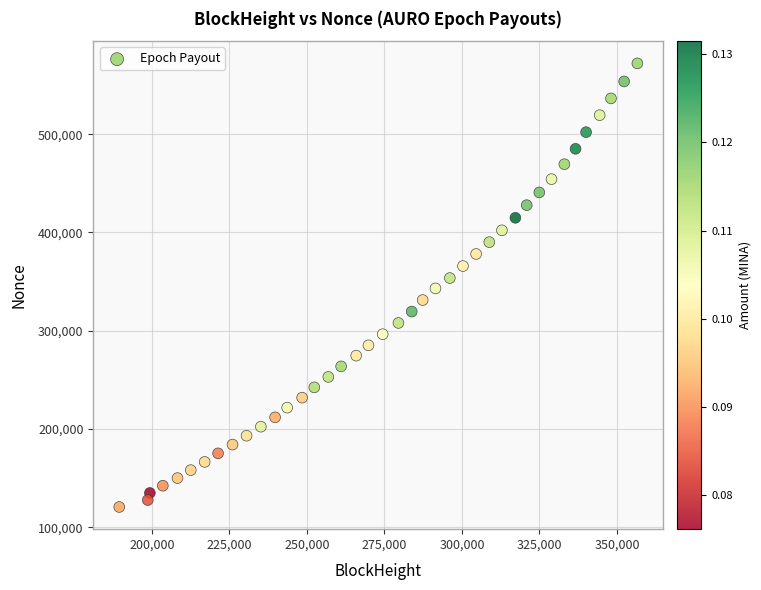

What is the range of X values (max minus min)?

167123